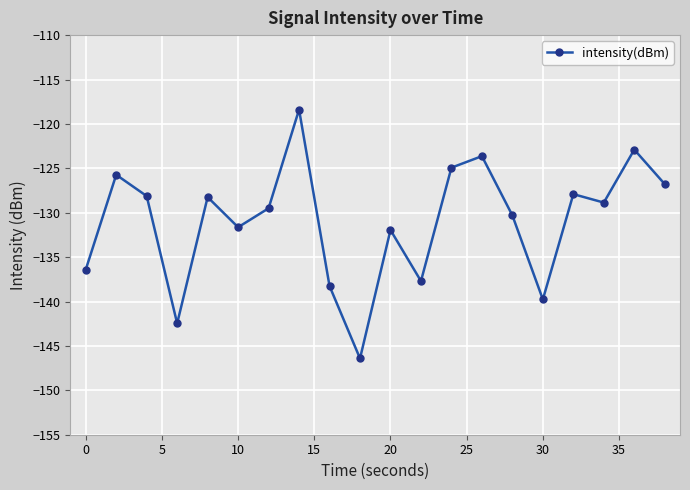

True or false: the data has more than 0 interior local peaks.

True